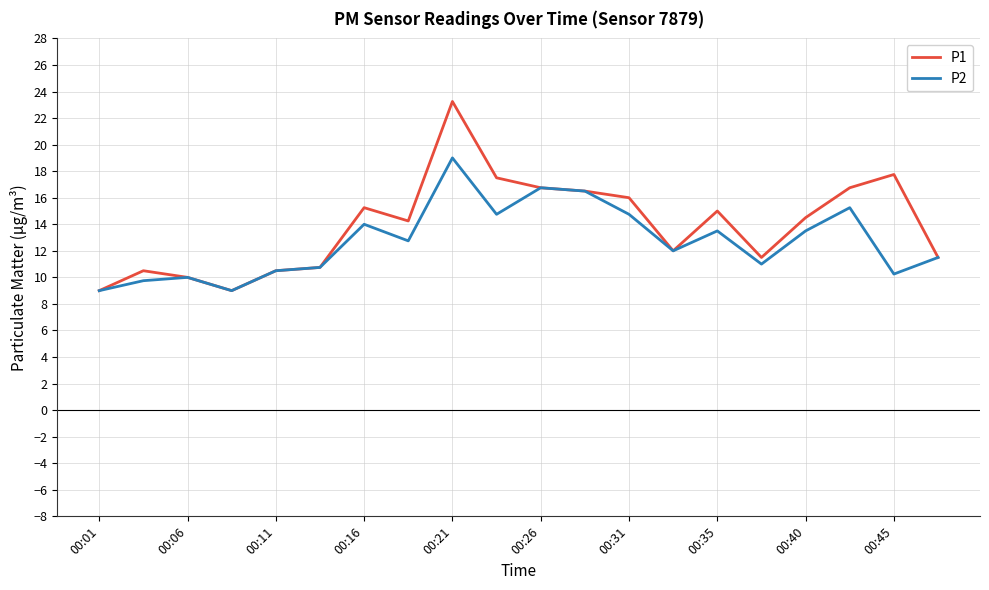

How many lines are shown in the chart?

2